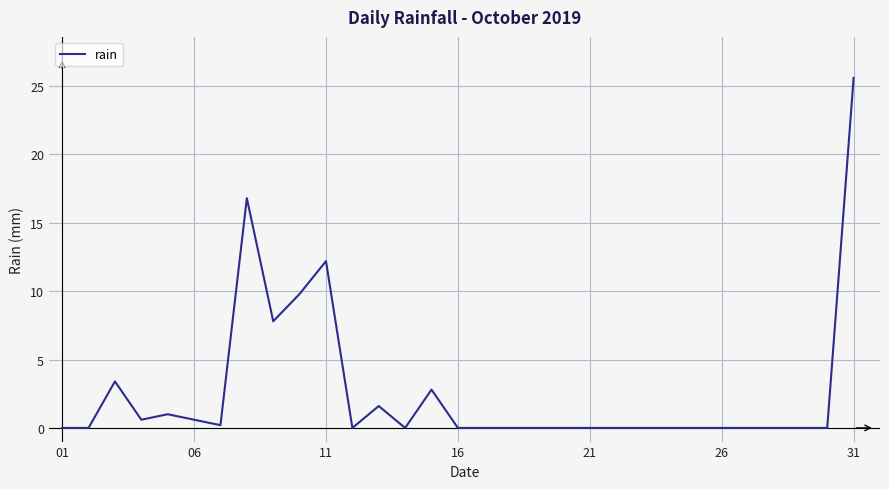

What is the greatest value displayed?

25.6